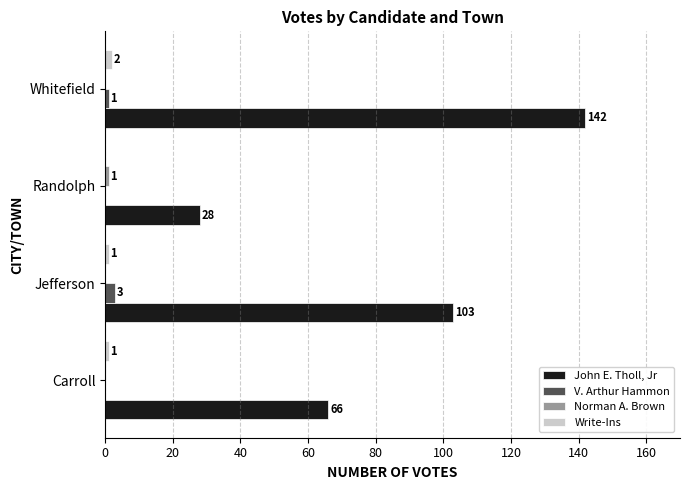

What value does the John E. Tholl, Jr series have at Carroll?

66